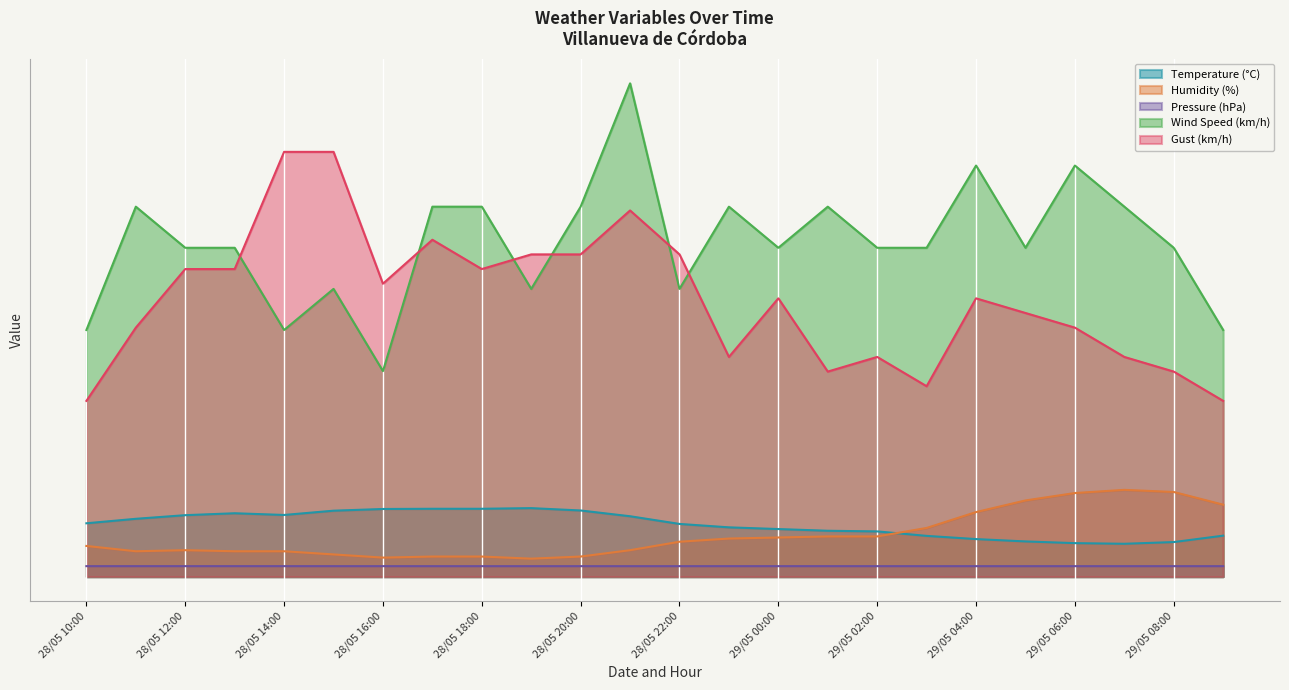

Reading right to left, what are all the values shown in this chart?

Temperature (°C): 9.0	7.6	7.2	7.3	7.7	8.2	8.9	9.9	10.0	10.4	10.8	11.5	13.2	14.5	15.0	14.9	14.9	14.8	14.4	13.5	13.9	13.5	12.7	11.7
Humidity (%): 15.8	18.5	19.0	18.3	16.7	14.1	10.7	8.8	8.8	8.6	8.3	7.6	5.8	4.4	3.9	4.4	4.4	4.2	4.9	5.6	5.6	5.8	5.6	6.7
Pressure (hPa): 2.3	2.3	2.3	2.3	2.3	2.3	2.3	2.3	2.3	2.3	2.3	2.3	2.3	2.3	2.3	2.3	2.3	2.3	2.3	2.3	2.3	2.3	2.3	2.3
Wind Speed (km/h): 54.0	72.0	81.0	90.0	72.0	90.0	72.0	72.0	81.0	72.0	81.0	63.0	108.0	81.0	63.0	81.0	81.0	45.0	63.0	54.0	72.0	72.0	81.0	54.0
Gust (km/h): 38.5	44.9	48.1	54.5	57.7	60.9	41.7	48.1	44.9	60.9	48.1	70.6	80.2	70.6	70.6	67.3	73.8	64.1	93.0	93.0	67.3	67.3	54.5	38.5